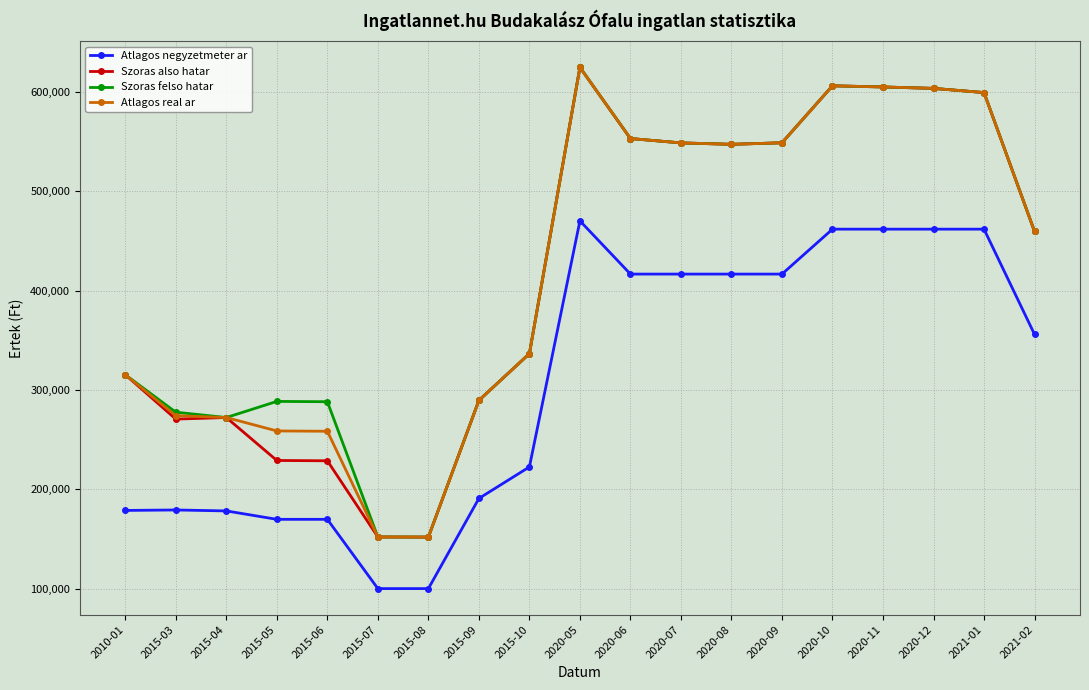

At how many categories does at least one series exceed 476971?

9